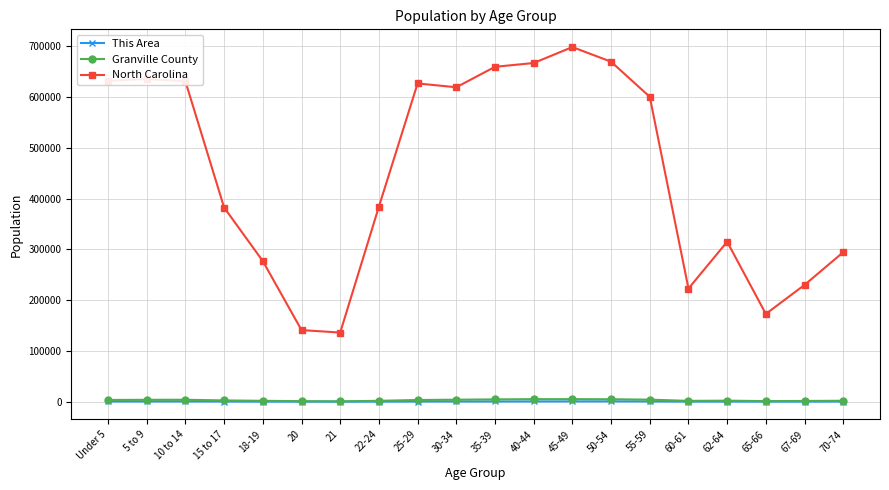

What position from the right is 30-34?

11